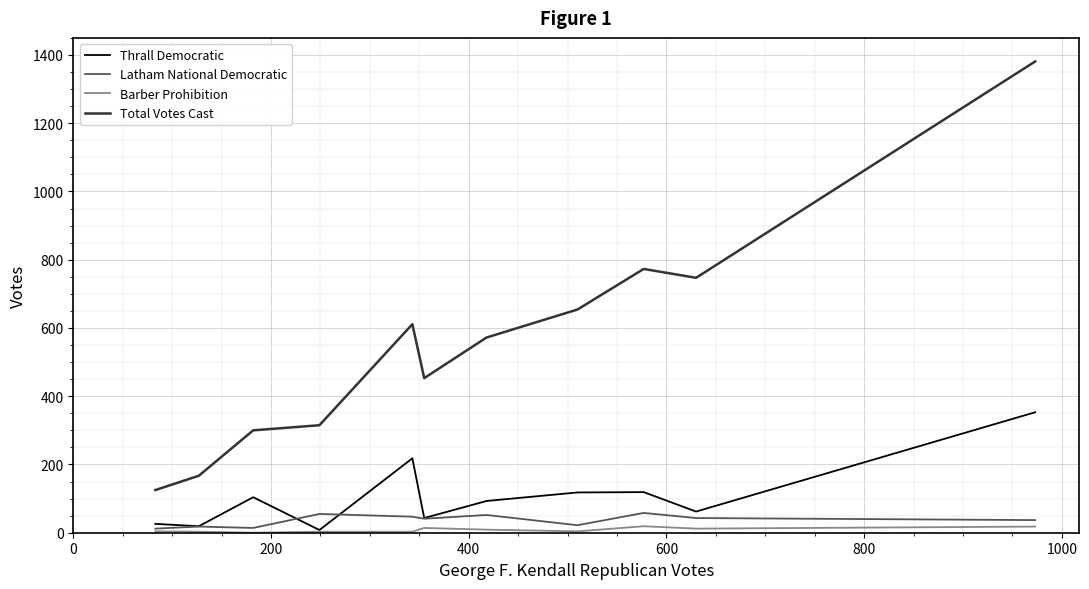

True or false: Latham National Democratic and Total Votes Cast intersect in this chart.

False